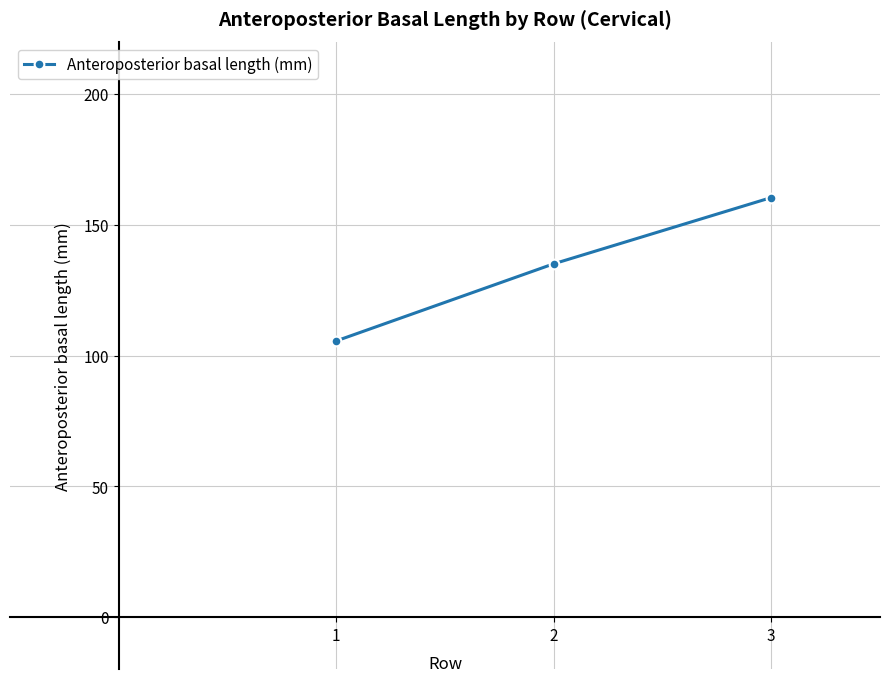

How many distinct data groups are displayed?

1